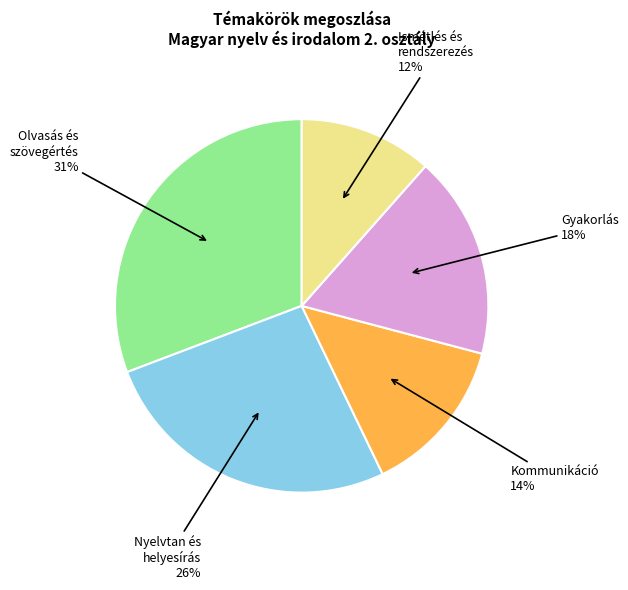

Between Gyakorlás 18% and Ismétlés és rendszerezés 12%, which is larger?

Gyakorlás 18%